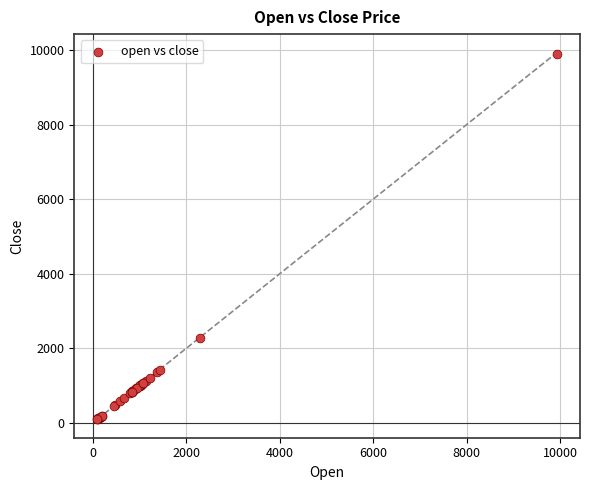

What Y value in the scatter plot is closest to 4999?

2284.5